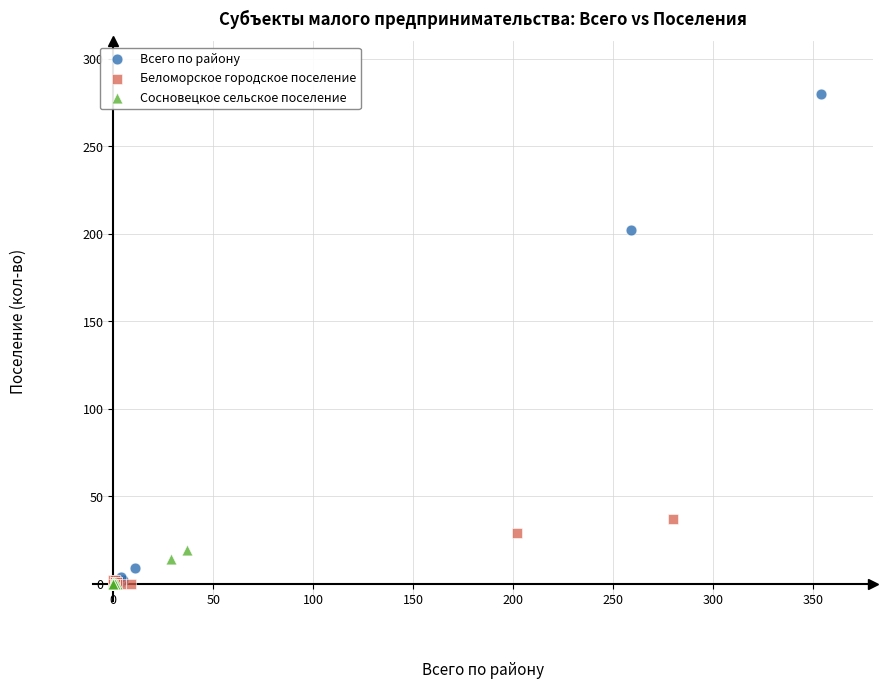

Which series has the largest Y range (max minus min)?

Всего по району